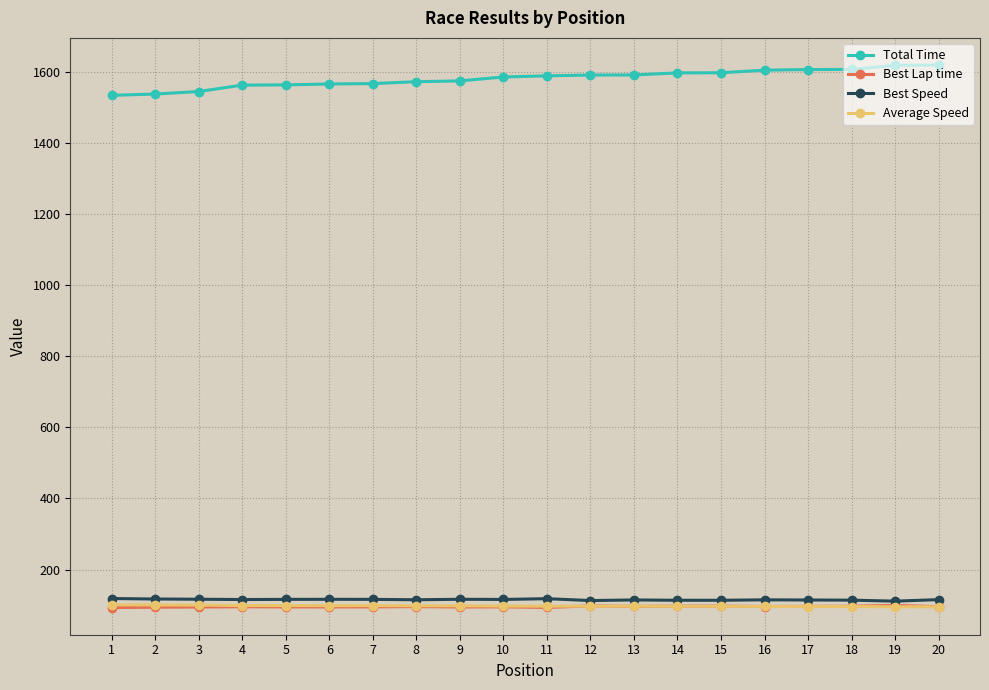

Does the chart have visible grid lines?

Yes